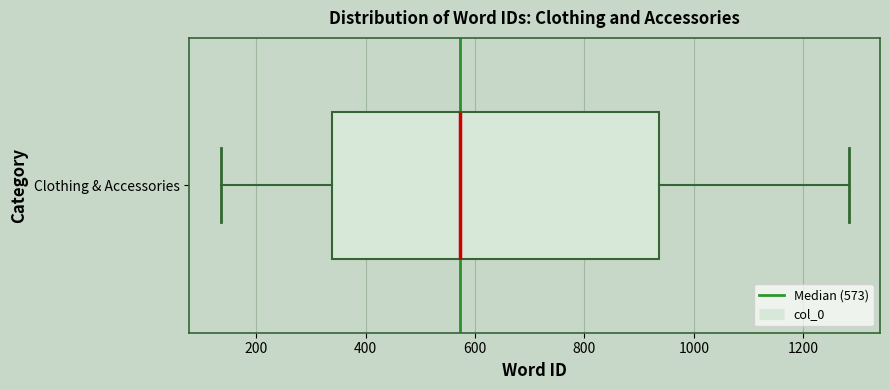

Read this box plot against the x-axis: the position of the median line, the range covered by the box, and the ends of both whiskers. The values are not printed on the chart, so give them approximately, as read against the axis.

median 580, box 340 to 940, whiskers 140 to 1280